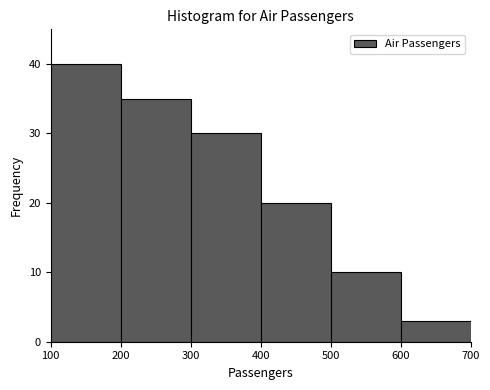

Reading left to right, transcribe this chart: for each bar, give the range it covers on the x-axis and its height. The values are not printed on the chart, so give them approximately, as read against the axis.

100 to 200: 40
200 to 300: 35
300 to 400: 30
400 to 500: 20
500 to 600: 10
600 to 700: 3